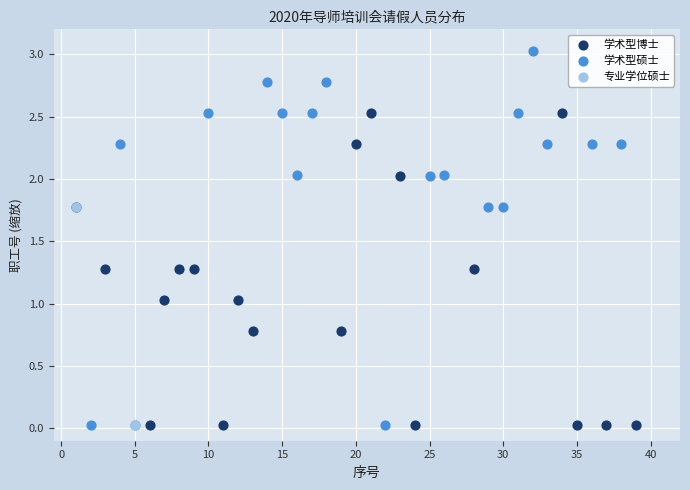

What are all the series names shown in the legend?

学术型博士, 学术型硕士, 专业学位硕士